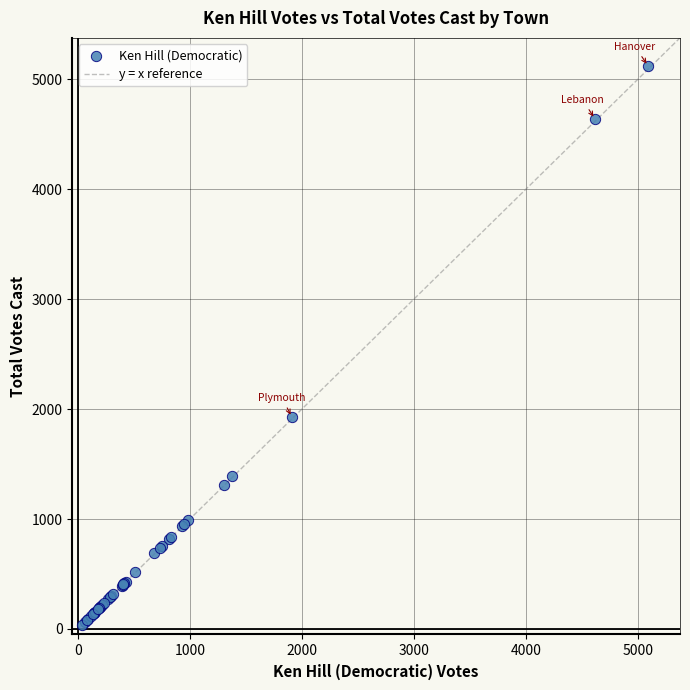

What Y value in the scatter plot is closest to 2579?

1927